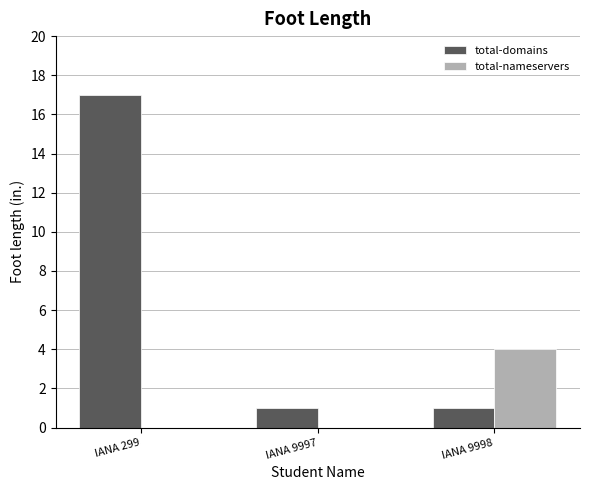

At which category is the sum across all series the highest?

IANA 299